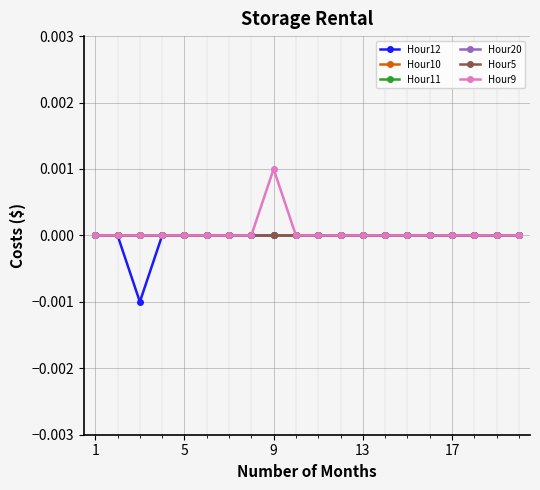

Does the chart display data point markers on the line(s)?

Yes